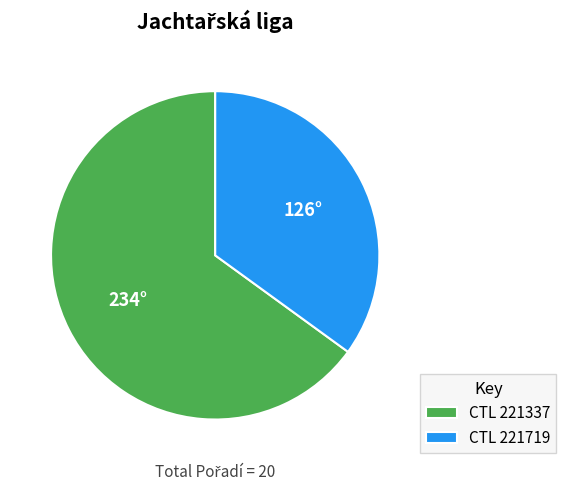

Which slice is the largest?

CTL 221337